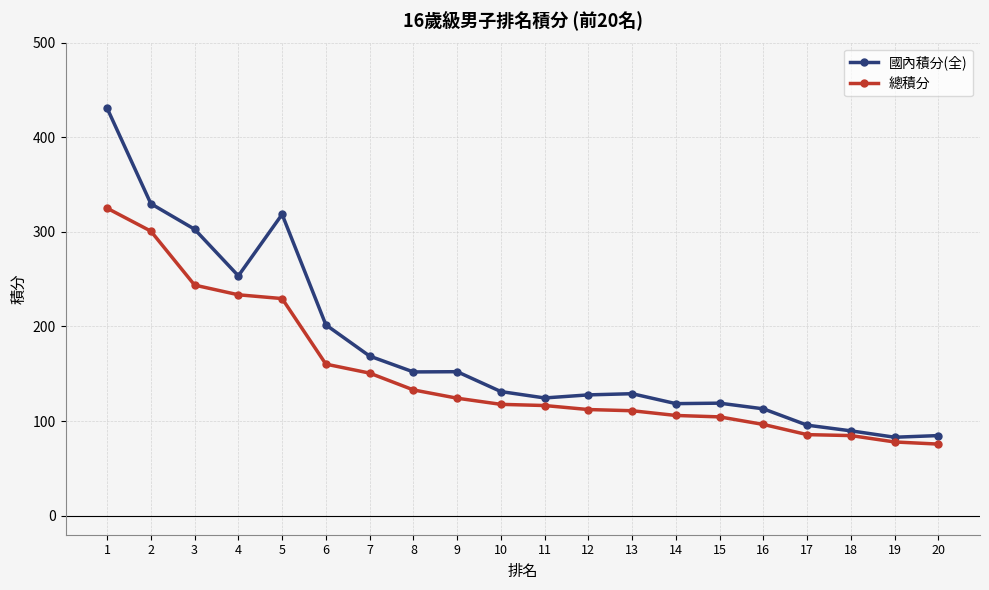

At which category does 國內積分(全) reach its first local peak?

5